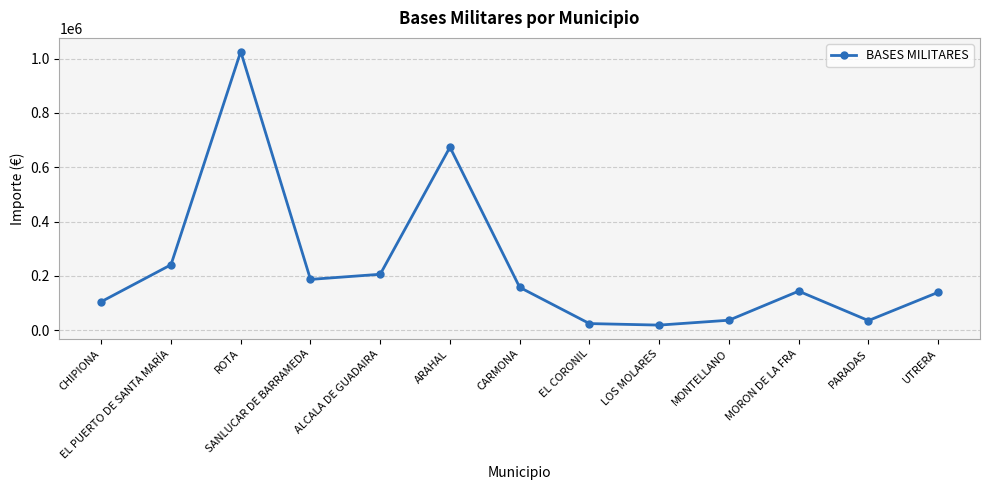

The value at ARAHAL is 674077.5. True or false?

True